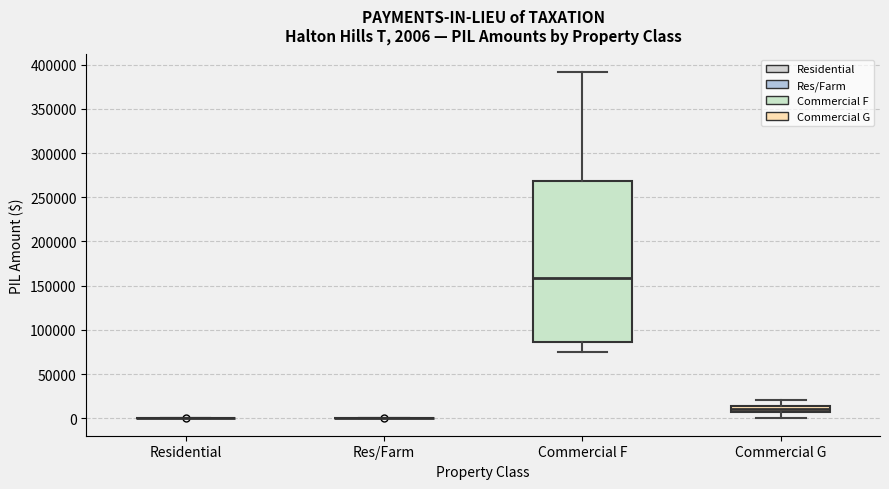

Comparing the boxes themselves (not the whiskers), which one is the tallest?

Commercial F